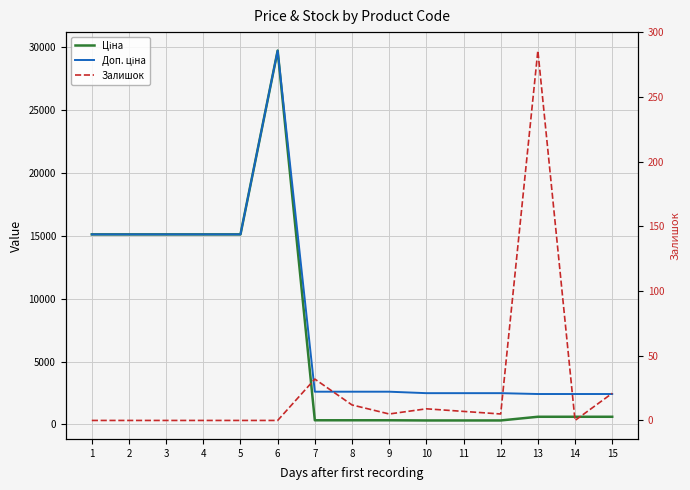

In Доп. ціна, how many points are higher than both neighbors (excluding endpoints)?

1